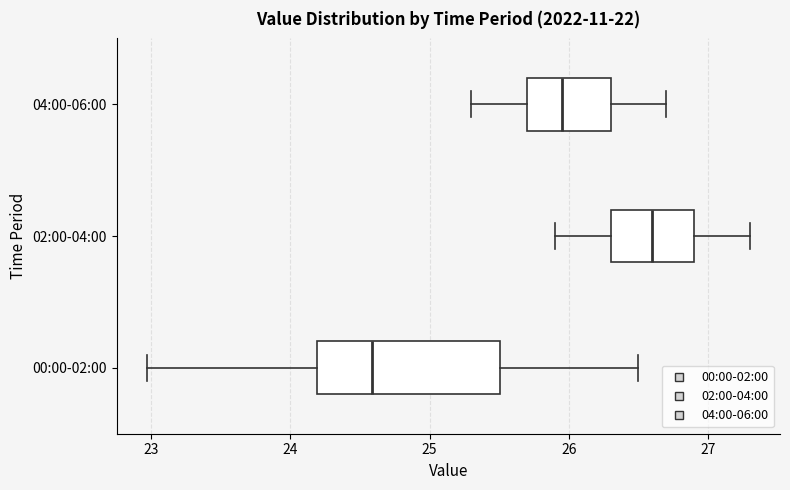

Reading bottom to top, transcribe this box plot: for each box, give where its median line is, the range the box spans, and where its two whiskers end, as read against the x-axis. The values are not printed on the chart, so give them approximately, as read against the axis.

00:00-02:00: median 24.6, box 24.2 to 25.5, whiskers 23.0 to 26.5
02:00-04:00: median 26.6, box 26.3 to 26.9, whiskers 25.9 to 27.3
04:00-06:00: median 26.0, box 25.7 to 26.3, whiskers 25.3 to 26.7